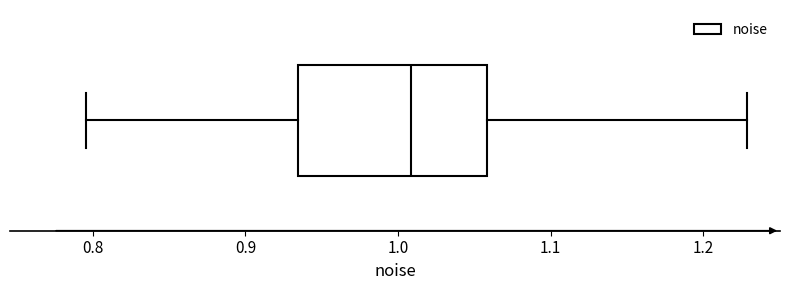

Where is the right edge of the box on the x-axis? The values are not printed on the chart, so give them approximately, as read against the axis.

1.06